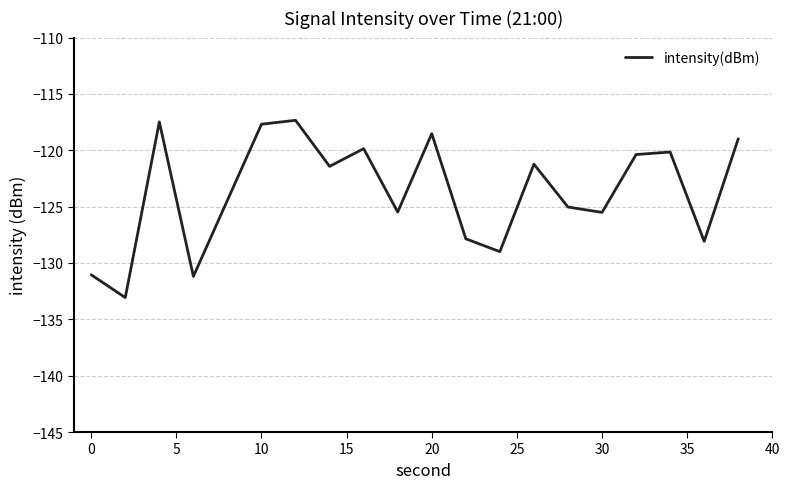

What is the minimum value shown in the chart?

-133.1